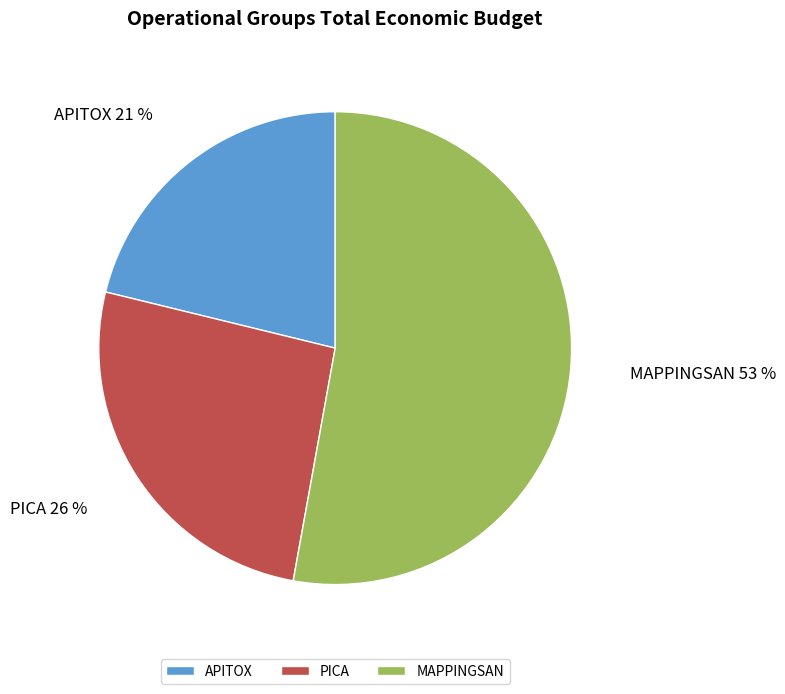

True or false: MAPPINGSAN accounts for 63% of the total.

False